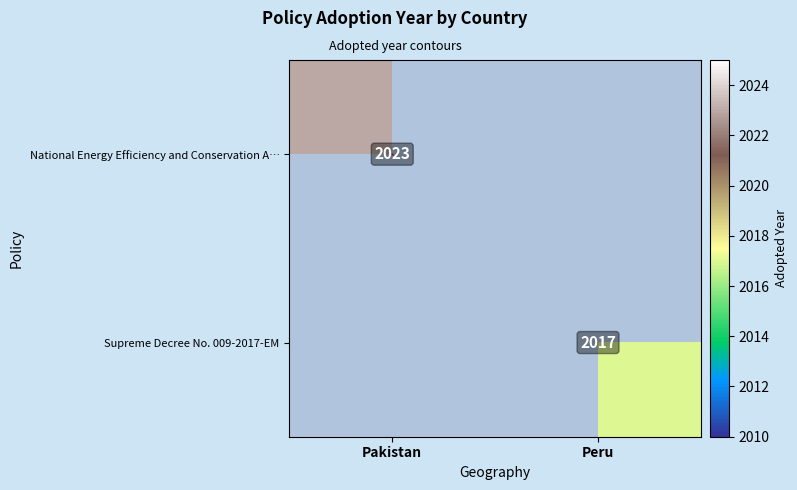

What is the minimum value shown in the chart?

2017.0